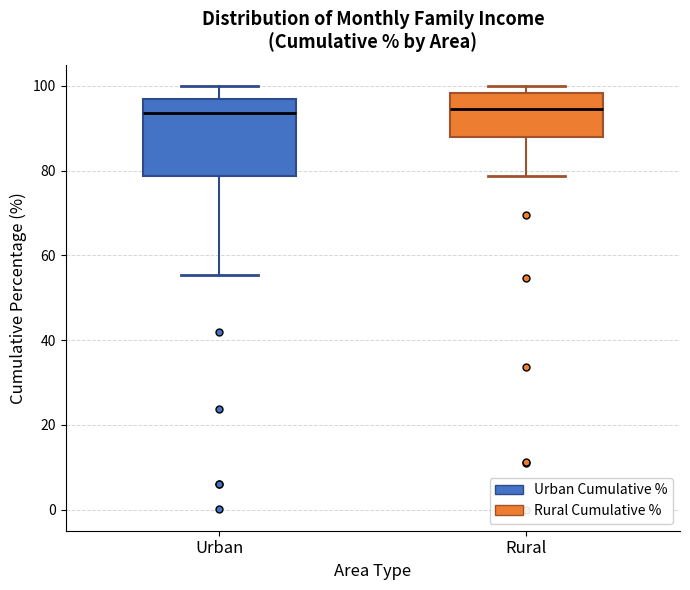

Which box is the tallest, from its lower edge to its upper edge?

Urban